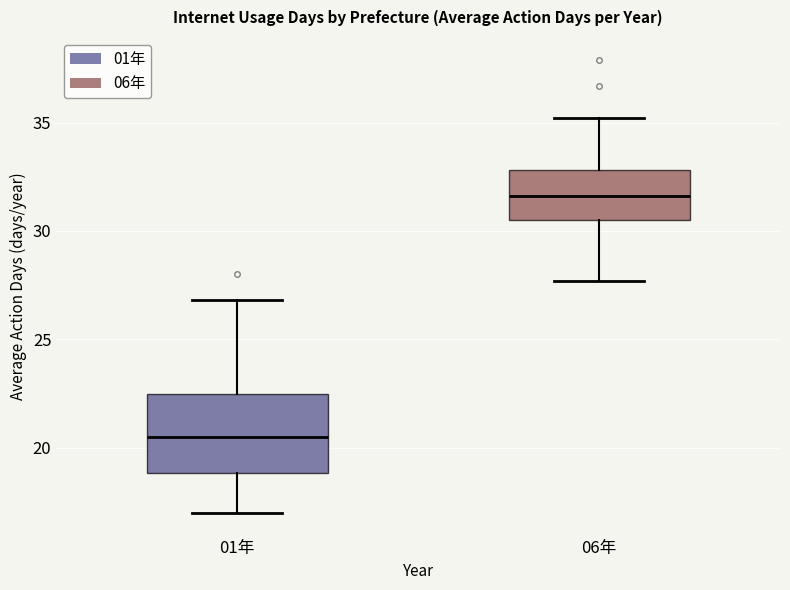

Which box is the tallest, from its lower edge to its upper edge?

01年